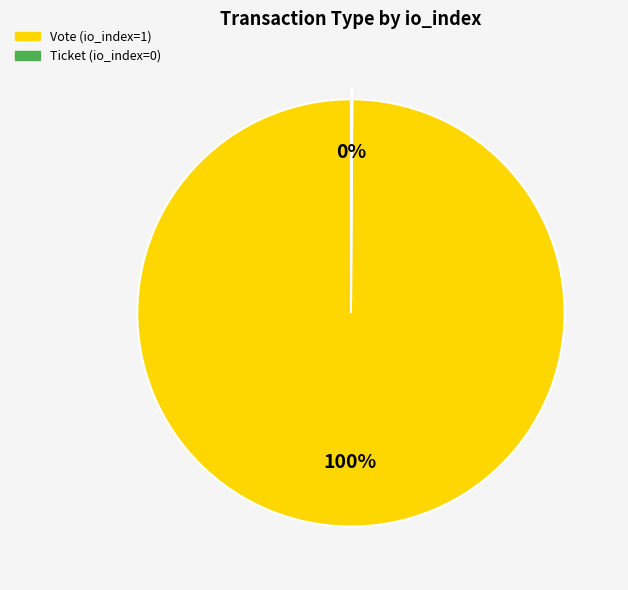

To the nearest percent, what is the average slice percentage?

50%